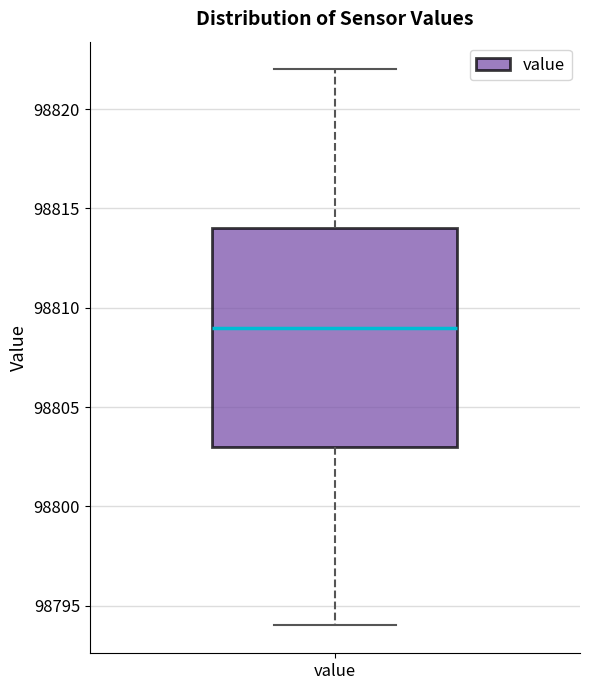

Transcribe this box plot: give where the median line is, the range the box spans, and where the two whiskers end, as read against the y-axis. The values are not printed on the chart, so give them approximately, as read against the axis.

median 98809, box 98803 to 98814, whiskers 98794 to 98822